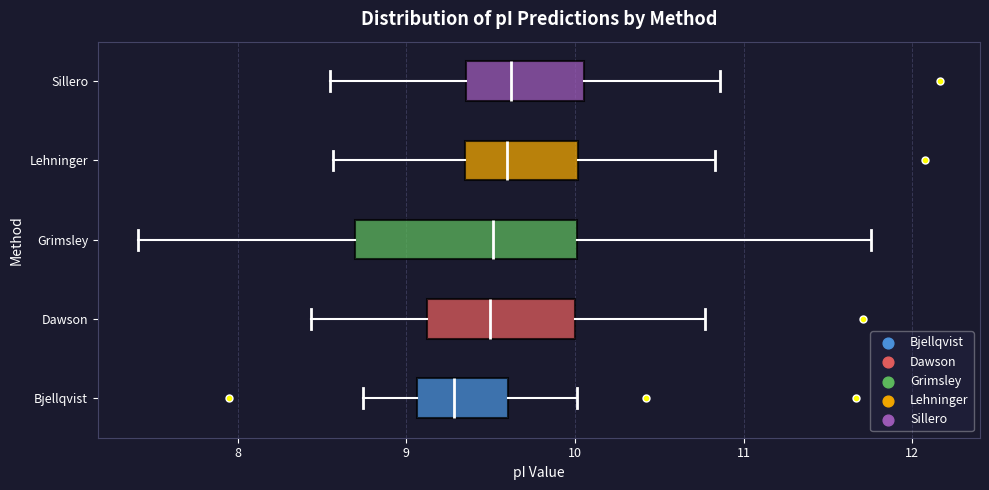

Comparing the boxes themselves (not the whiskers), which one is the widest?

Grimsley